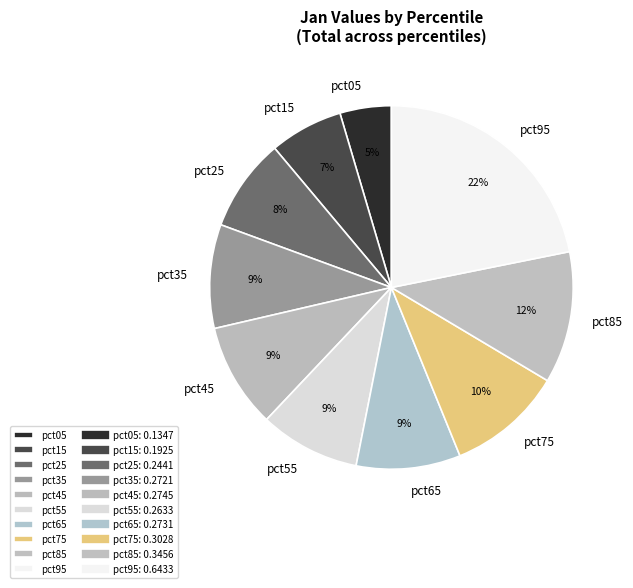

To the nearest percent, what is the combined percentage of pct75 and pct55?

19%